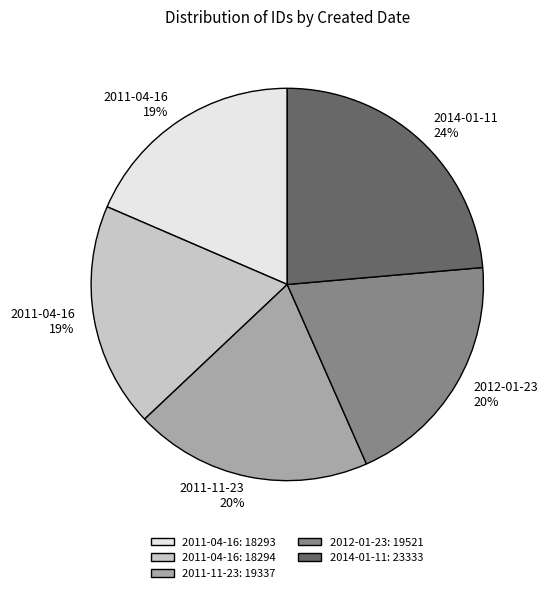

True or false: 2011-04-16: 18294 accounts for 29% of the total.

False